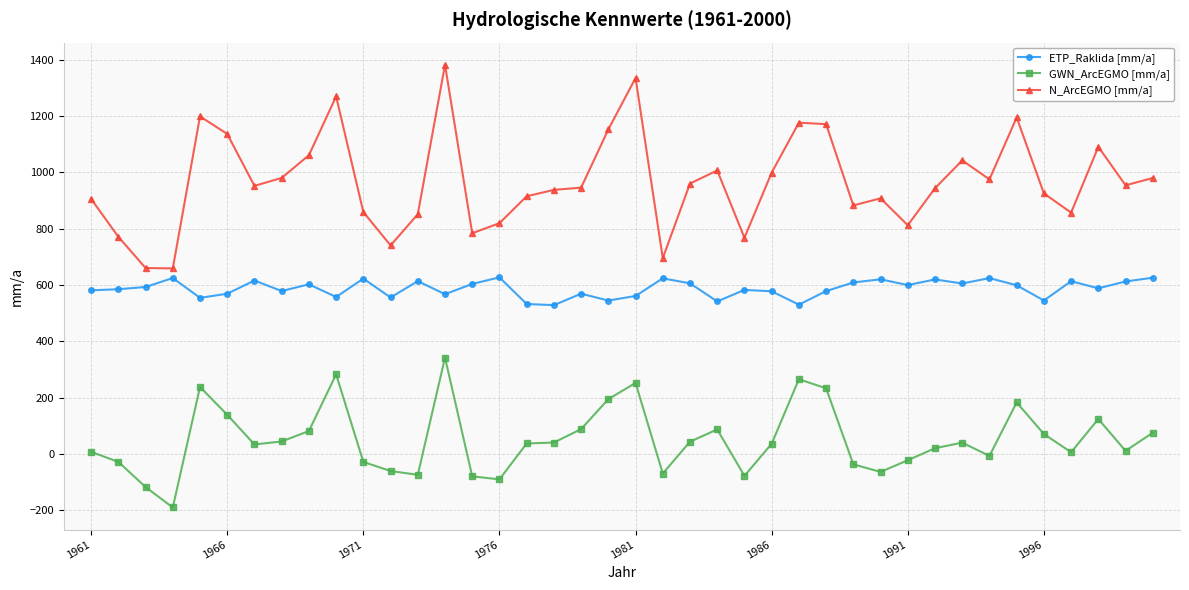

At how many categories does at least one series exceed 1112?

9